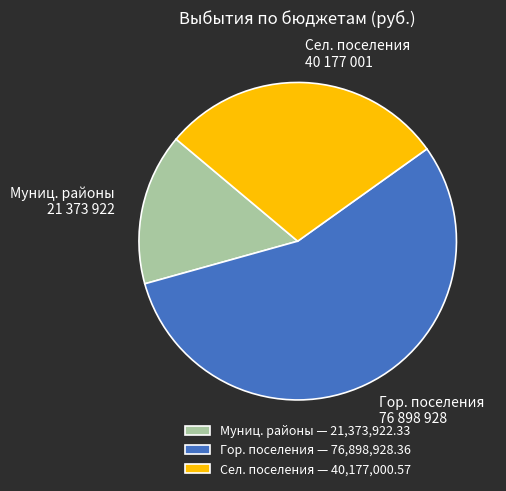

Approximately how many times larger is the value at Муниц. районы 21 373 922 compared to Гор. поселения 76 898 928?

0.3